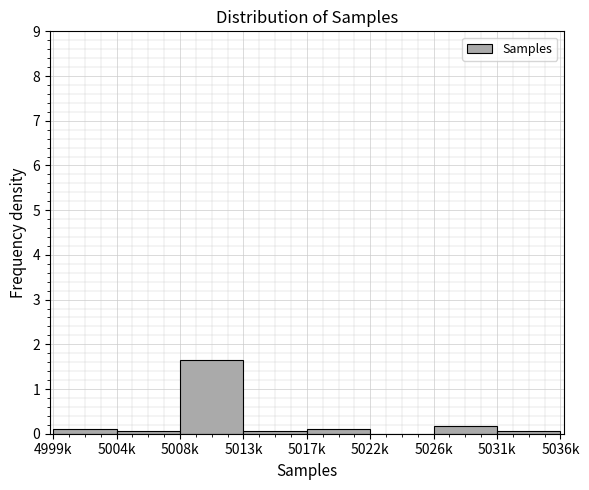

Reading left to right, list all the values displayed in this chart.

4999k=0.1	5004k=0.1	5008k=1.6	5013k=0.1	5017k=0.1	5022k=0.0	5026k=0.2	5031k=0.1